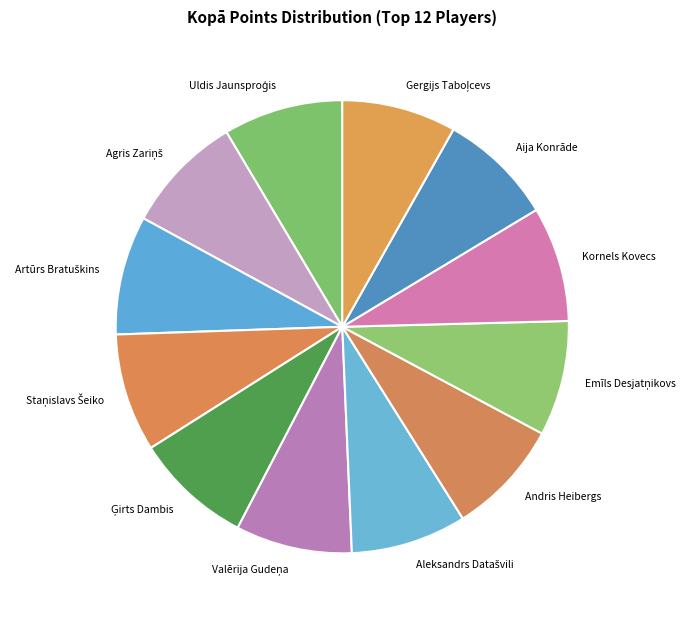

Is it true that Kornels Kovecs is 8% of the pie?

True